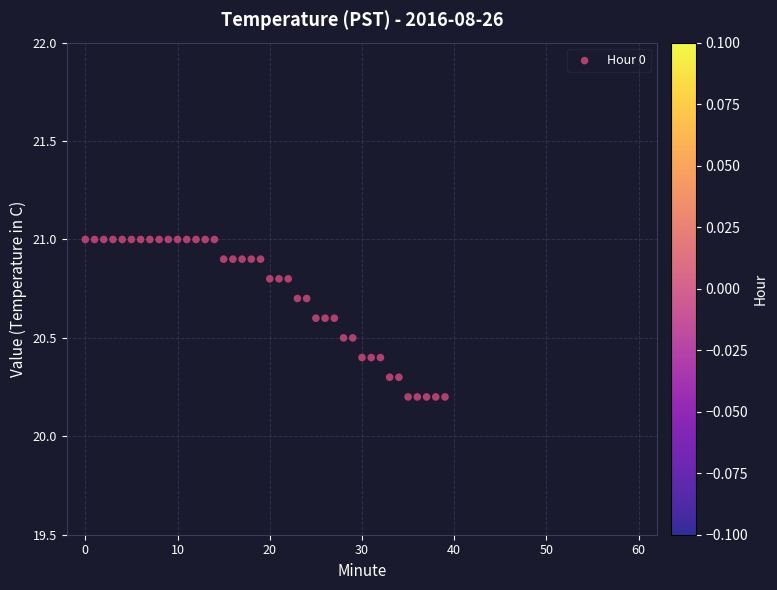

What is the range of Y values (max minus min)?

0.8